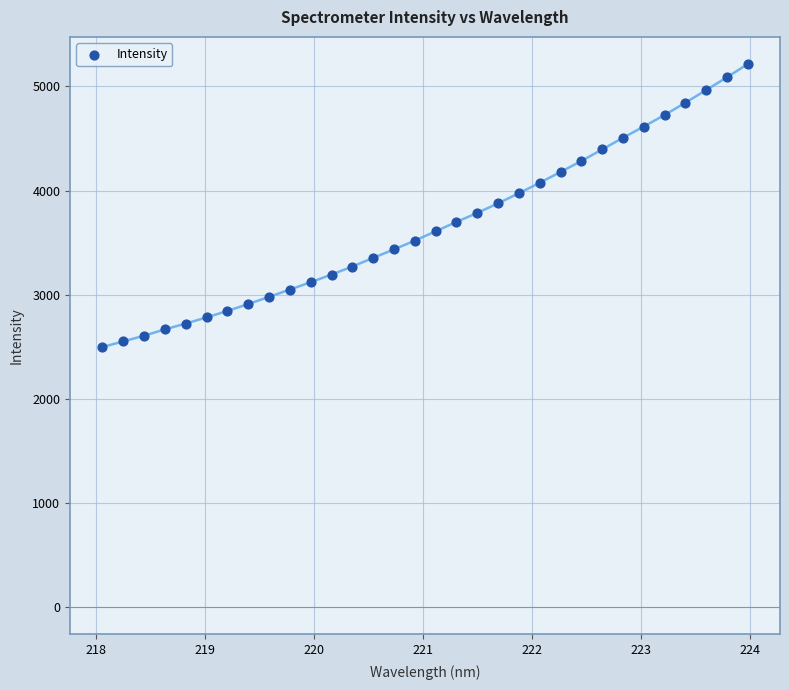

What is the range of X values (max minus min)?

5.9